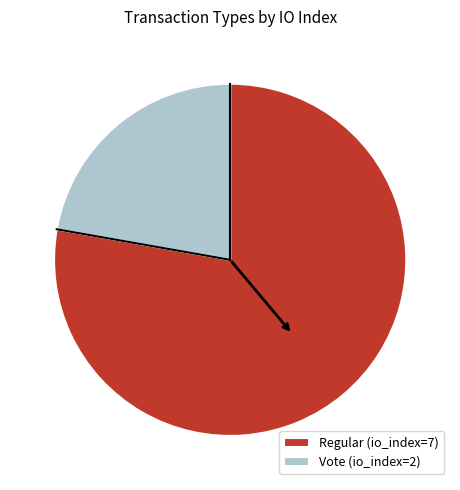

Combined, do Regular and Vote account for over 50%?

Yes